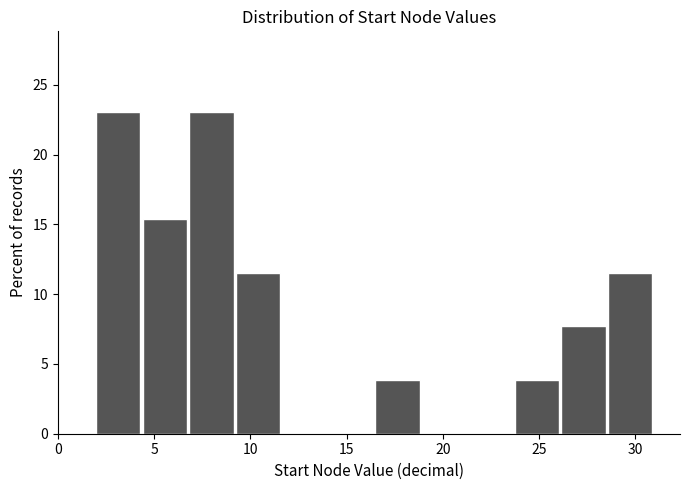

How tall is the bar that spans 26.0 to 28.5 on the x-axis? Neither the bar edges nor the heights are printed on the chart, so give them approximately, as read against the axes.

7.5